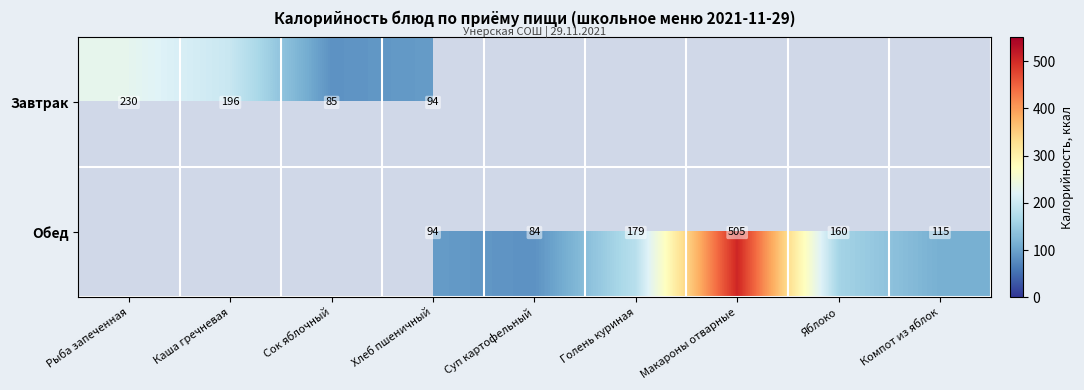

Where is Завтрак nearest to the value 115?

Хлеб пшеничный